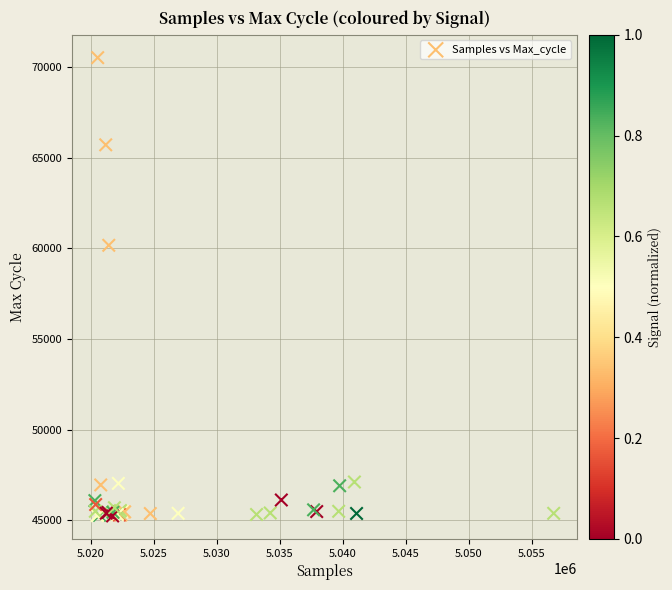

What Y value in the scatter plot is closest to 57877?

60167